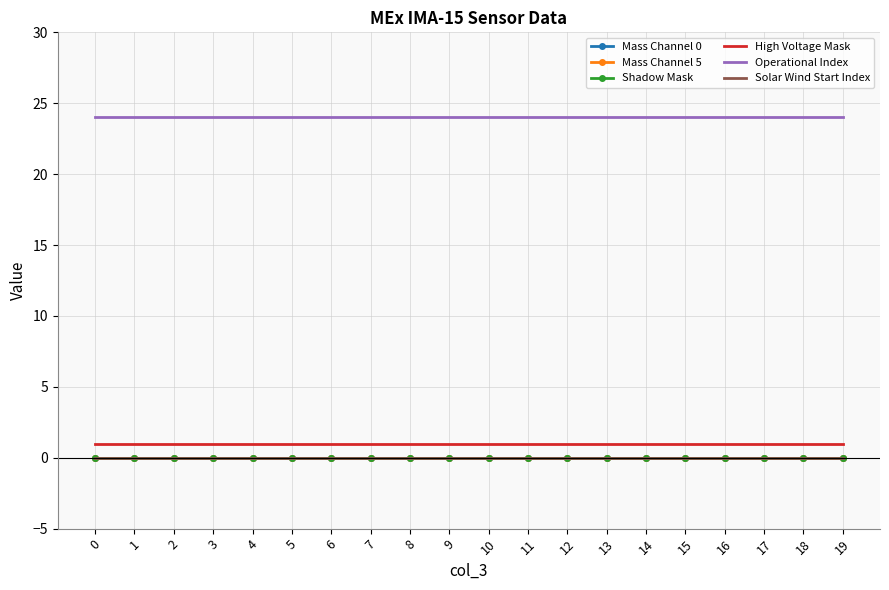

Which has a higher value, 8 or 2?

8